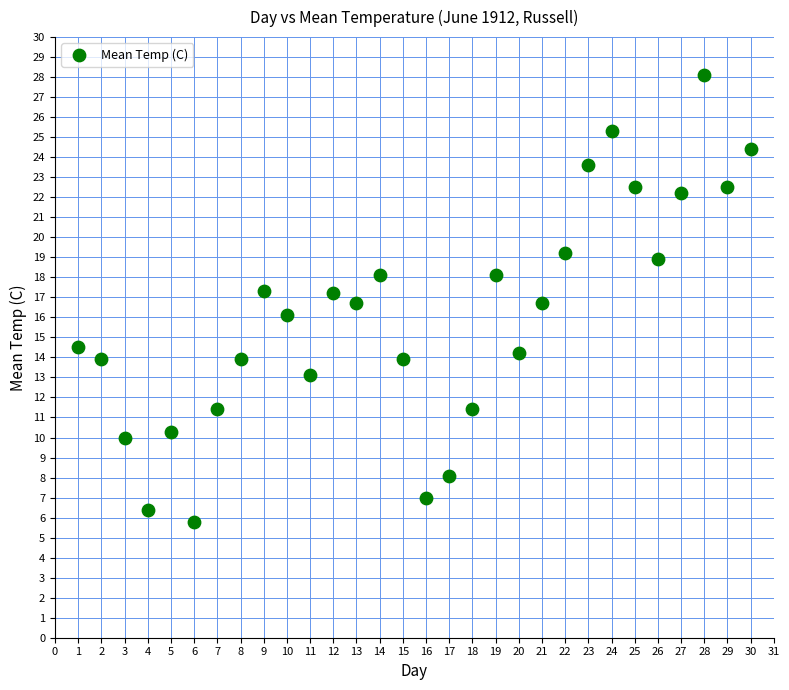

What is the range of Y values (max minus min)?

22.3